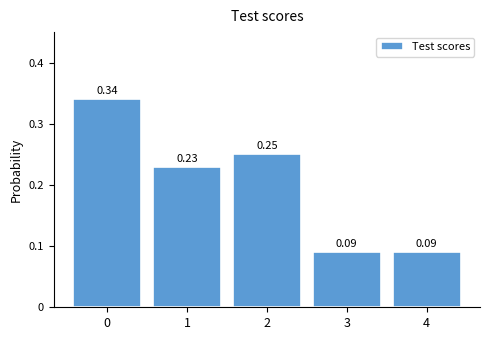

What is the sum of the values at 0 and 4?

0.4